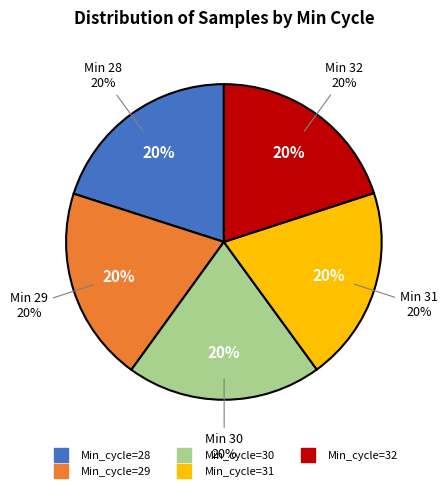

Is there a majority slice in this chart?

No